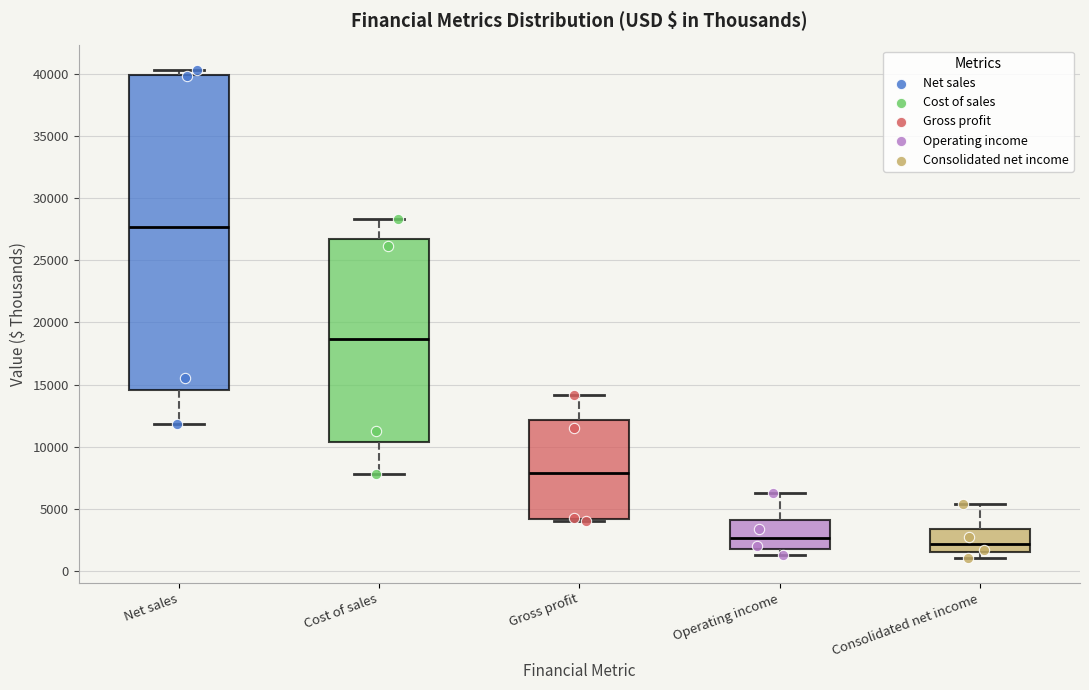

Where is the upper edge of the box for Operating income on the y-axis? The values are not printed on the chart, so give them approximately, as read against the axis.

4000